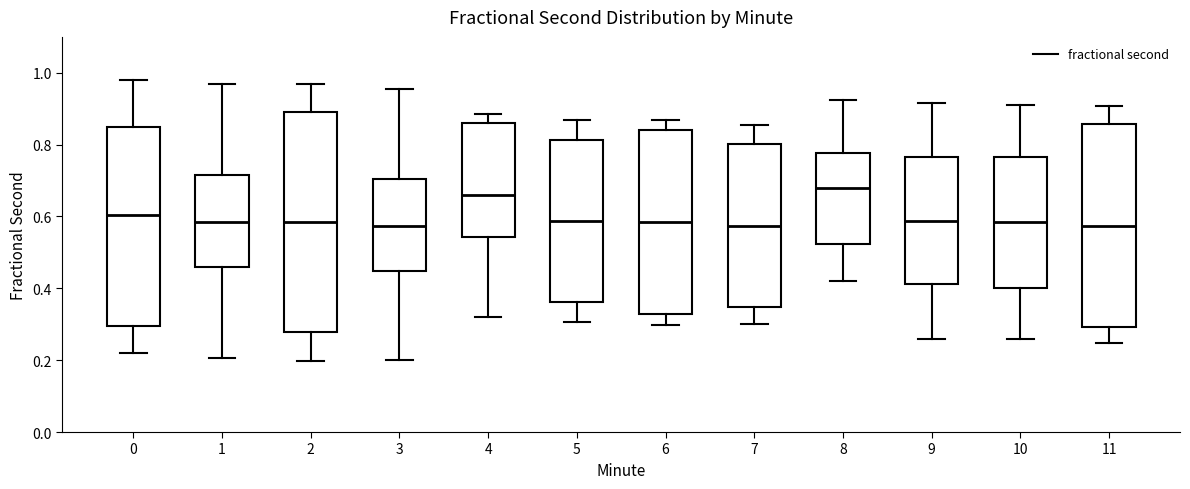

Reading left to right, read every box against the y-axis: the position of its median line, the range the box covers, and the ends of its whiskers. The values are not printed on the chart, so give them approximately, as read against the axis.

0: median 0.60, box 0.30 to 0.84, whiskers 0.22 to 0.98
1: median 0.58, box 0.46 to 0.72, whiskers 0.20 to 0.96
2: median 0.58, box 0.28 to 0.88, whiskers 0.20 to 0.96
3: median 0.58, box 0.44 to 0.70, whiskers 0.20 to 0.96
4: median 0.66, box 0.54 to 0.86, whiskers 0.32 to 0.88
5: median 0.58, box 0.36 to 0.82, whiskers 0.30 to 0.86
6: median 0.58, box 0.32 to 0.84, whiskers 0.30 to 0.86
7: median 0.58, box 0.34 to 0.80, whiskers 0.30 to 0.86
8: median 0.68, box 0.52 to 0.78, whiskers 0.42 to 0.92
9: median 0.58, box 0.42 to 0.76, whiskers 0.26 to 0.92
10: median 0.58, box 0.40 to 0.76, whiskers 0.26 to 0.92
11: median 0.58, box 0.30 to 0.86, whiskers 0.24 to 0.90